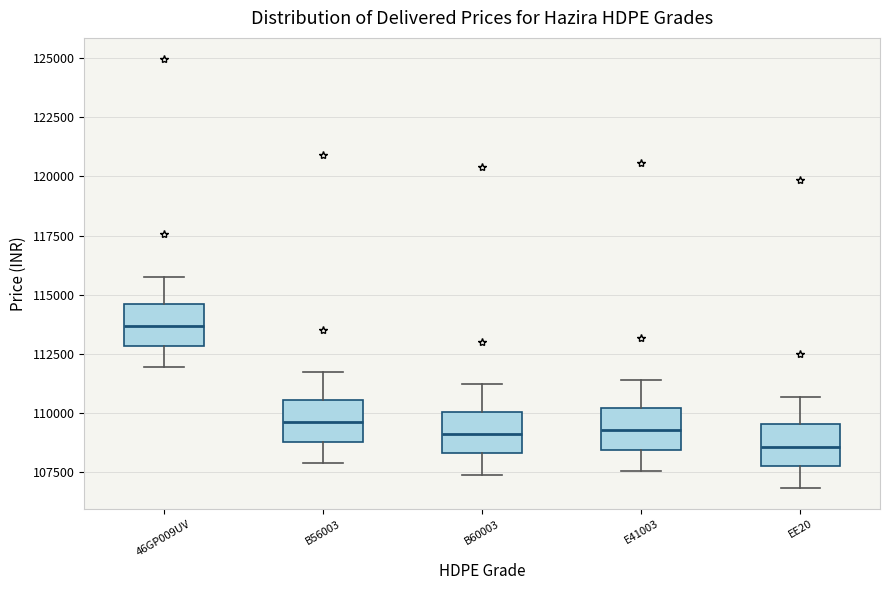

Where does the lower whisker of the box for B56003 end on the y-axis? The values are not printed on the chart, so give them approximately, as read against the axis.

108000